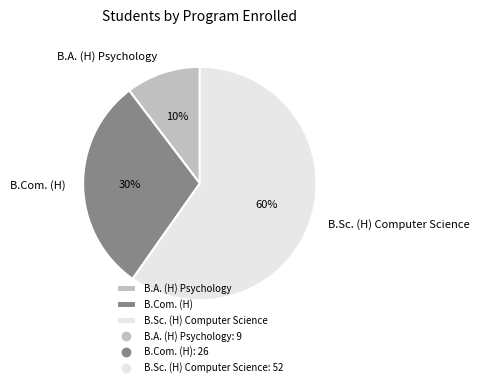

To the nearest percent, what percentage of the pie is B.Com. (H)?

30%